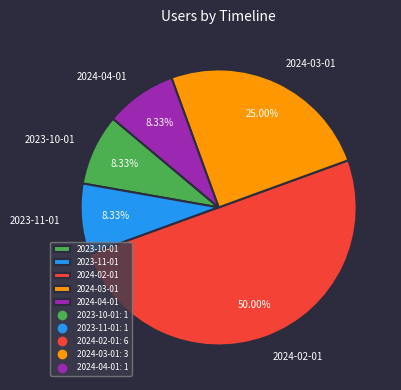

Does 2023-10-01 represent more than half of the total?

No